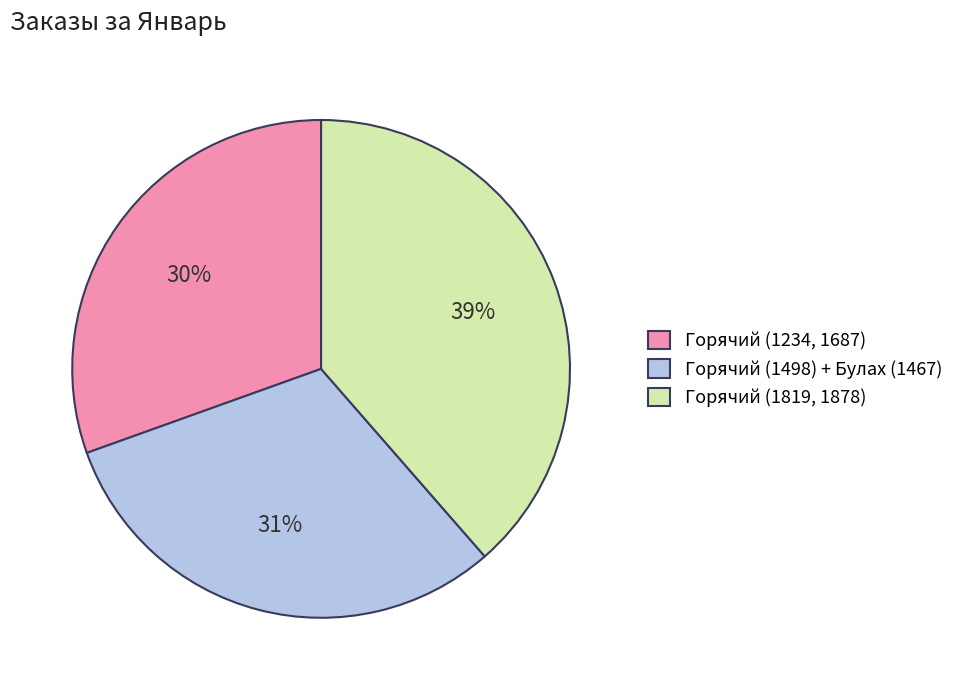

Does any single category account for the majority?

No